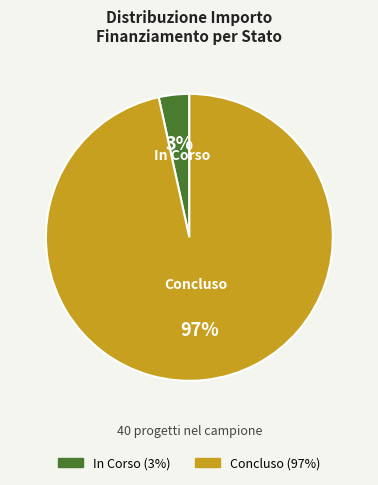

To the nearest percent, what percentage of the pie is In Corso?

3%